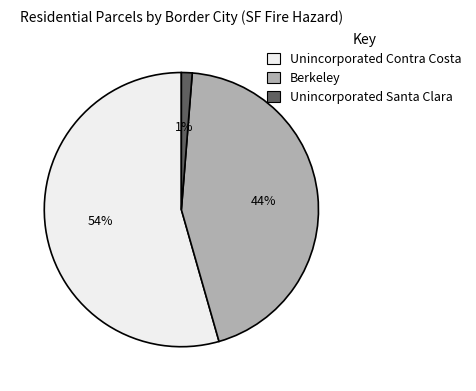

Which slice represents more than half of the pie?

Unincorporated Contra Costa